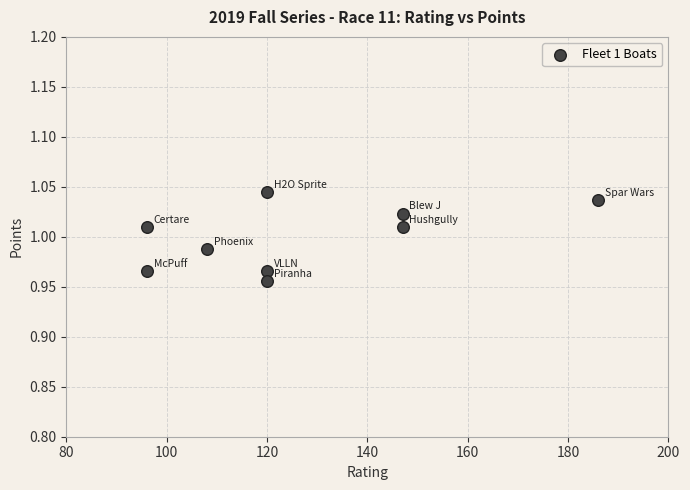

What is the range of X values (max minus min)?

90.0